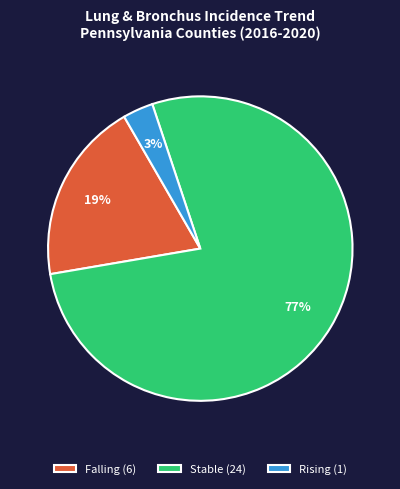

To the nearest percent, what portion does Falling (6) represent?

19%